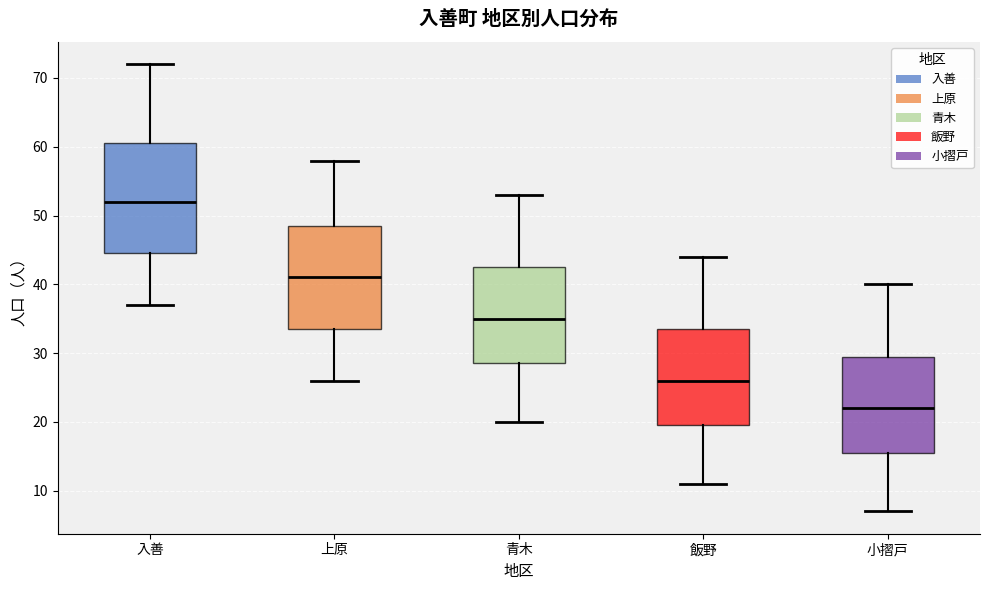

Reading left to right, read every box against the y-axis: the position of its median line, the range the box covers, and the ends of its whiskers. The values are not printed on the chart, so give them approximately, as read against the axis.

入善: median 52, box 45 to 61, whiskers 37 to 72
上原: median 41, box 34 to 49, whiskers 26 to 58
青木: median 35, box 29 to 43, whiskers 20 to 53
飯野: median 26, box 20 to 34, whiskers 11 to 44
小摺戸: median 22, box 16 to 30, whiskers 7 to 40